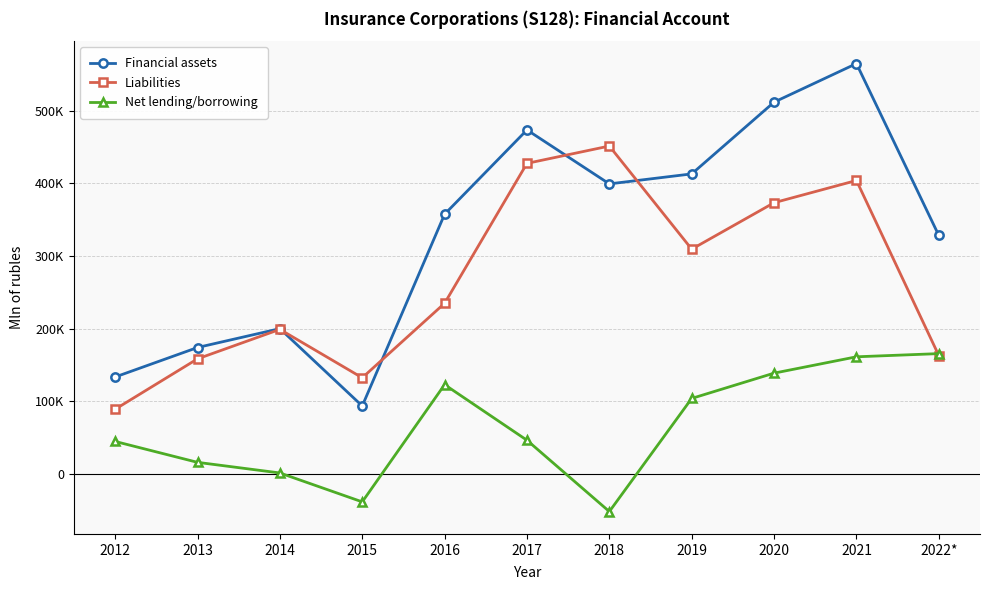

Rank the series at 2022* from lowest to highest value.

Liabilities, Net lending/borrowing, Financial assets